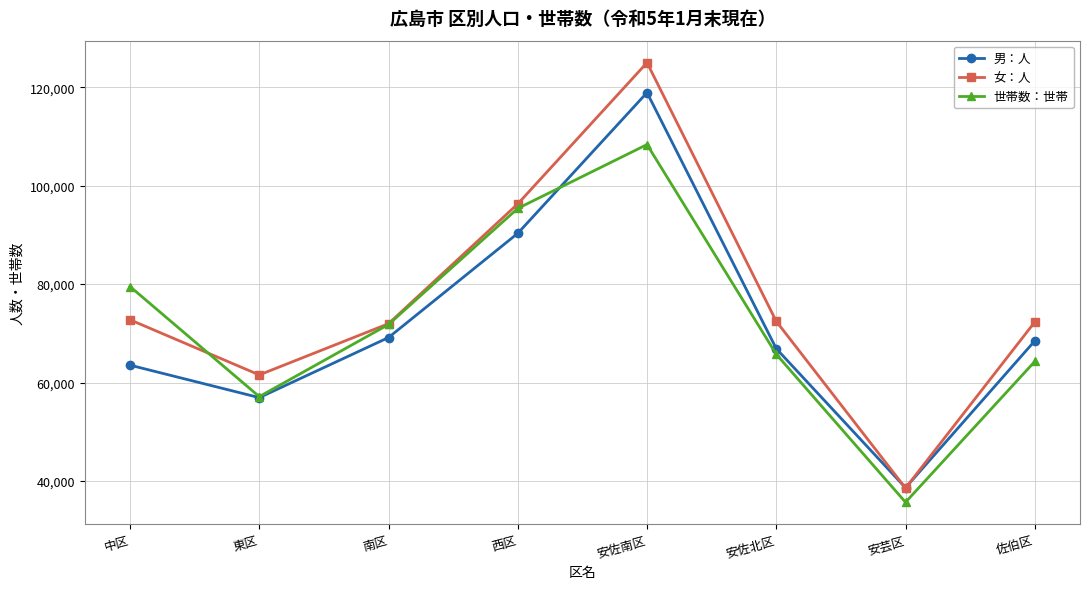

What is the lowest value of the 世帯数：世帯 series?

35689